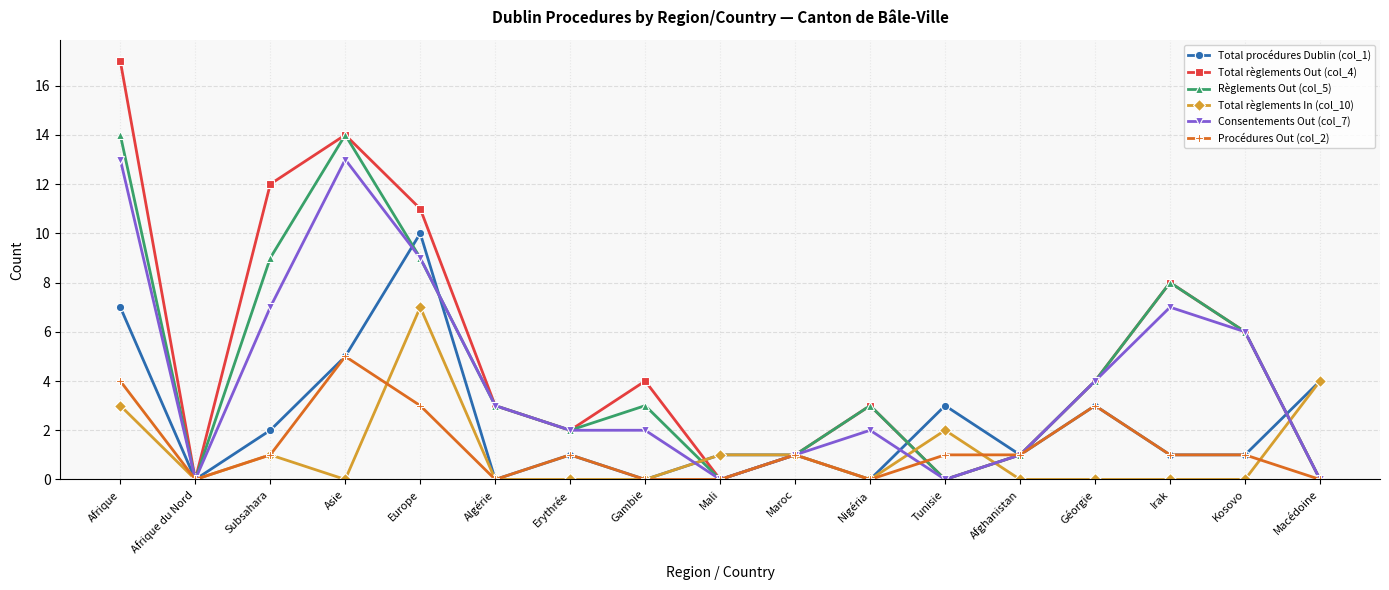

At which label does Total règlements Out (col_4) reach its peak?

Afrique